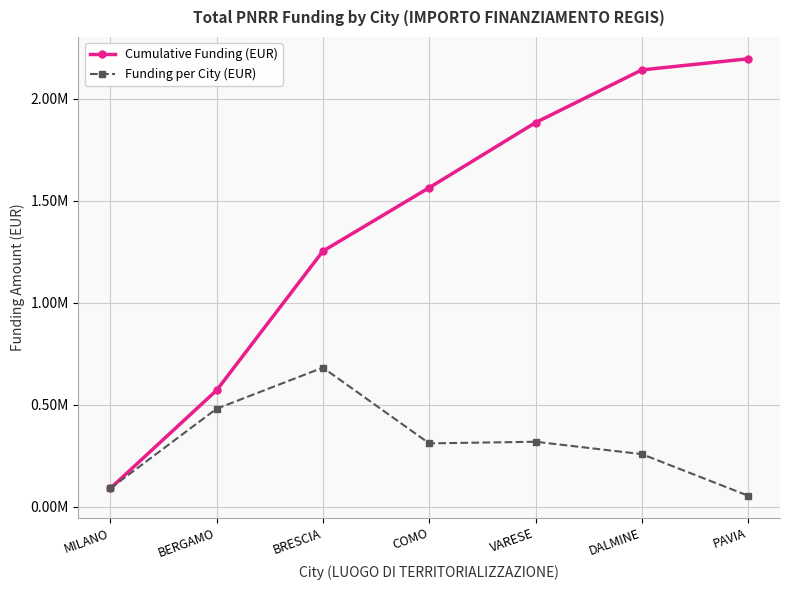

What are all the series names shown in the legend?

Cumulative Funding (EUR), Funding per City (EUR)